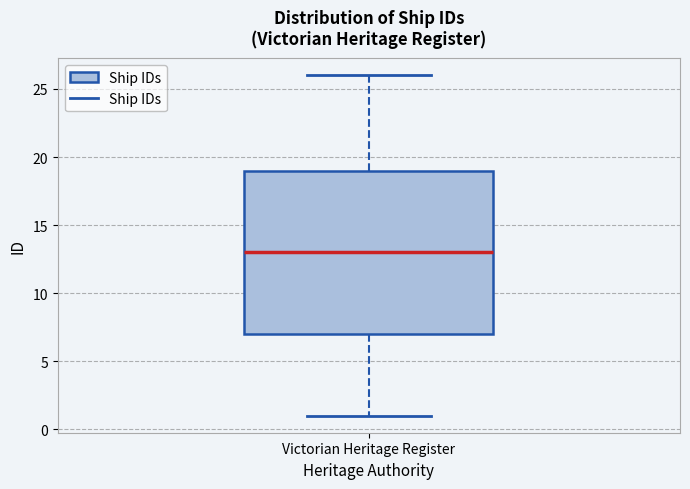

Transcribe this box plot: give where the median line is, the range the box spans, and where the two whiskers end, as read against the y-axis. The values are not printed on the chart, so give them approximately, as read against the axis.

median 13, box 7 to 19, whiskers 1 to 26